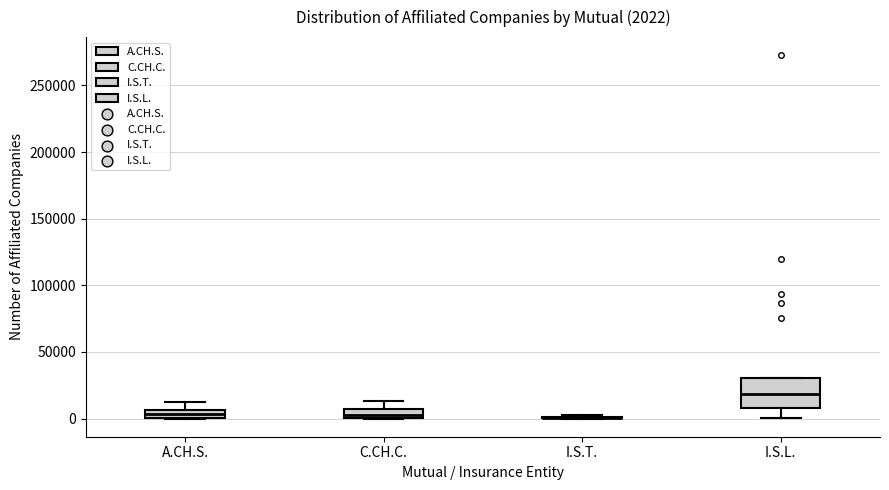

Comparing the boxes themselves (not the whiskers), which one is the tallest?

I.S.L.